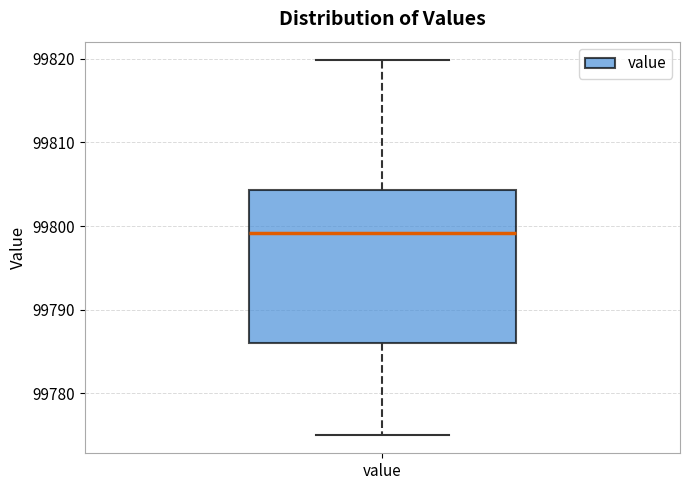

Read this box plot against the y-axis: the position of the median line, the range covered by the box, and the ends of both whiskers. The values are not printed on the chart, so give them approximately, as read against the axis.

median 99799, box 99786 to 99804, whiskers 99775 to 99820